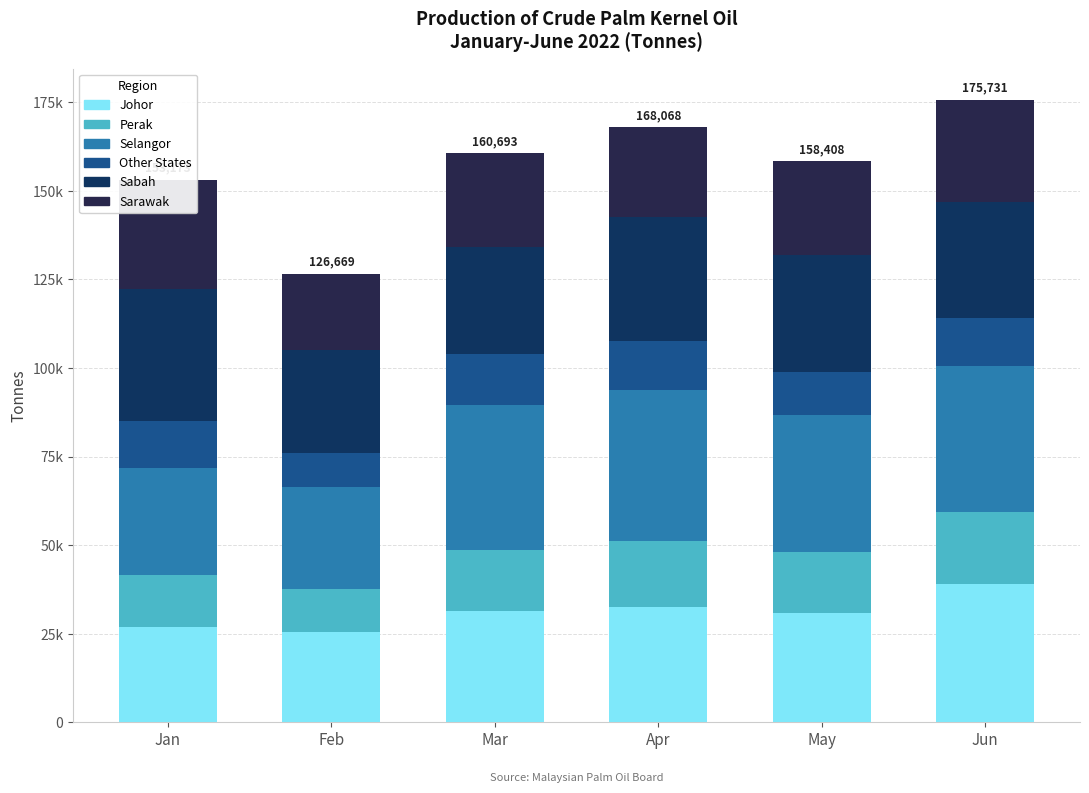

Reading left to right, extract all data points from this chart.

Johor: 26866	25504	31518	32640	30960	39025
Perak: 14547	12223	17075	18616	16965	20193
Selangor: 30434	28712	40865	42592	38718	41303
Other States: 13298	9462	14364	13718	12281	13721
Sabah: 37234	29180	30372	35128	32888	32694
Sarawak: 30794	21588	26499	25374	26596	28795